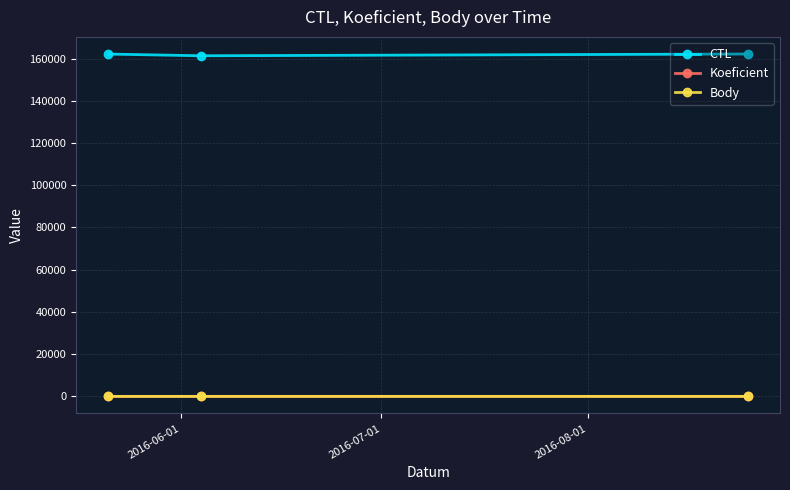

What is the minimum value for CTL?

161313